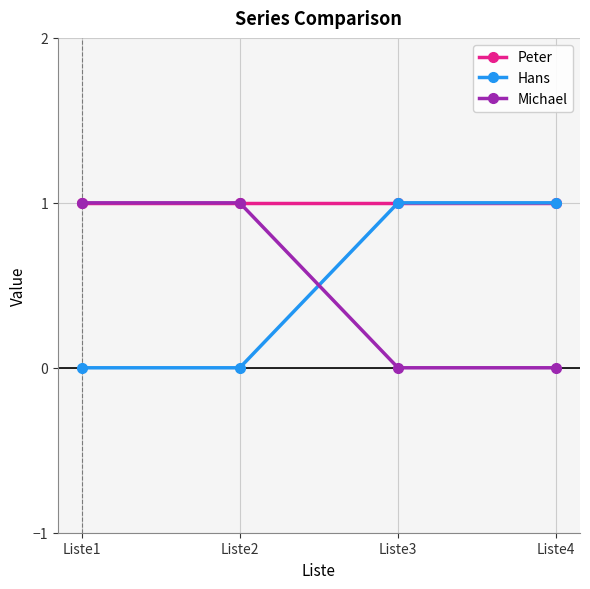

What is the sum of all Peter values?

4